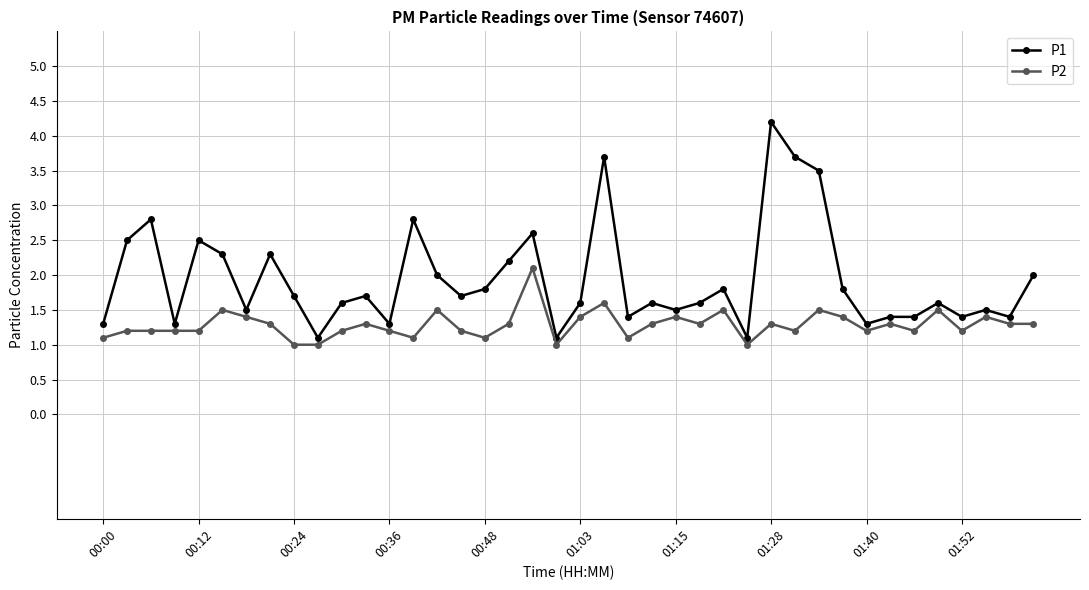

Which series has the largest range (max minus min)?

P1